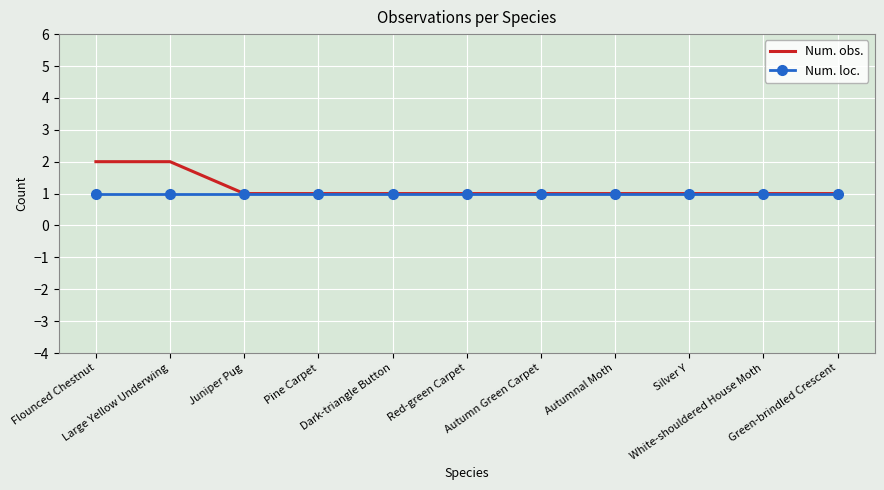

Is it true that Num. loc. equals 1 at Green-brindled Crescent?

True